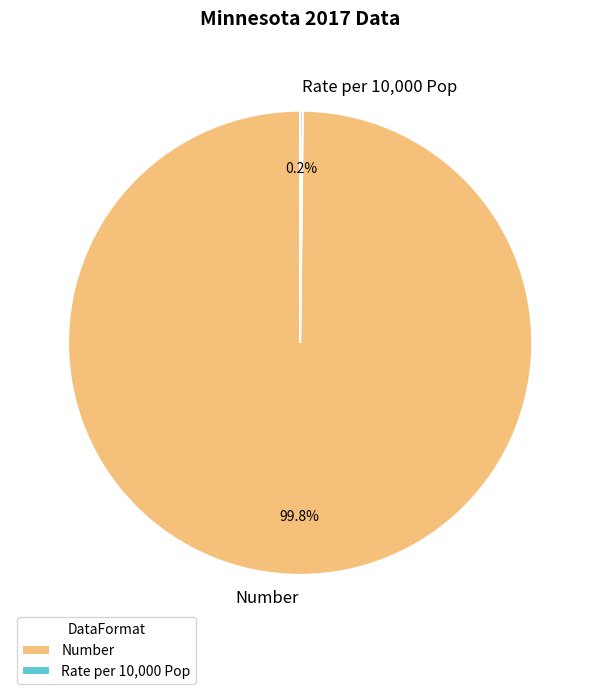

How much of the chart is everything except Number?

0.2%